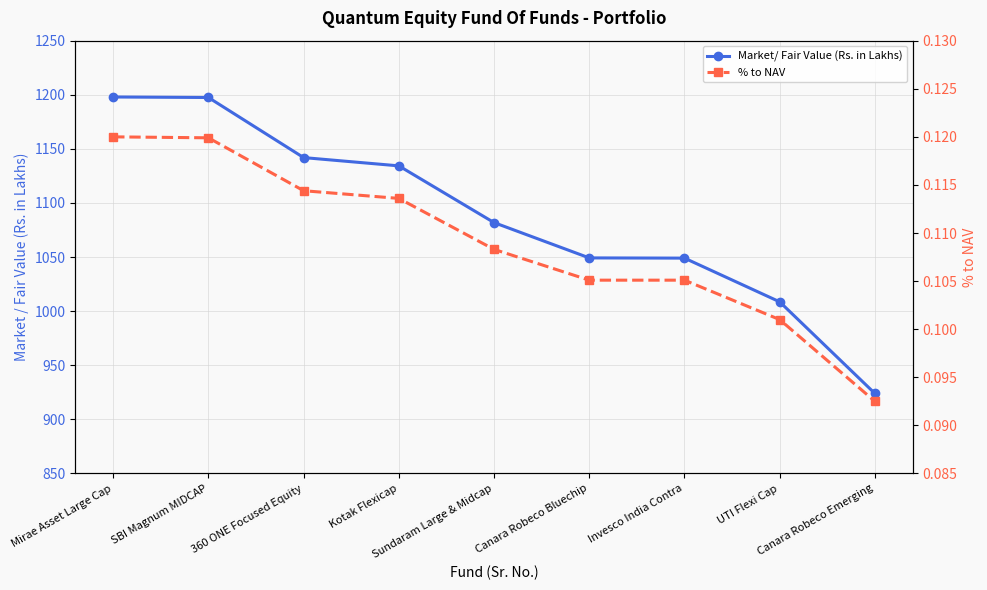

At Mirae Asset Large Cap, list the series in order from smallest to largest.

% to NAV, Market/ Fair Value (Rs. in Lakhs)